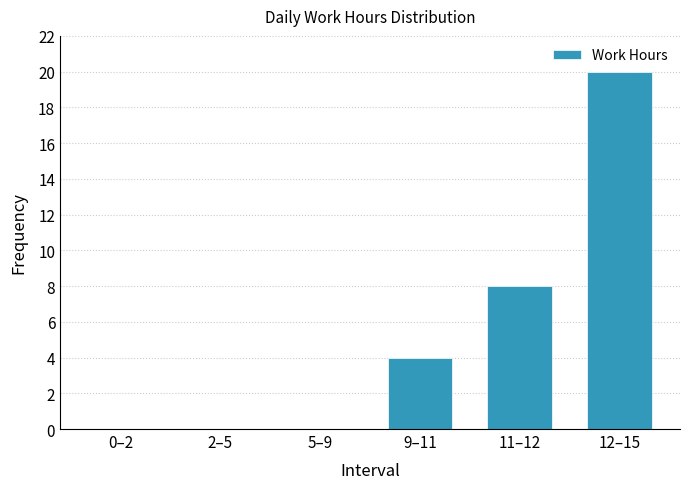

Reading left to right, extract all data points from this chart.

0–2=0	2–5=0	5–9=0	9–11=4	11–12=8	12–15=20